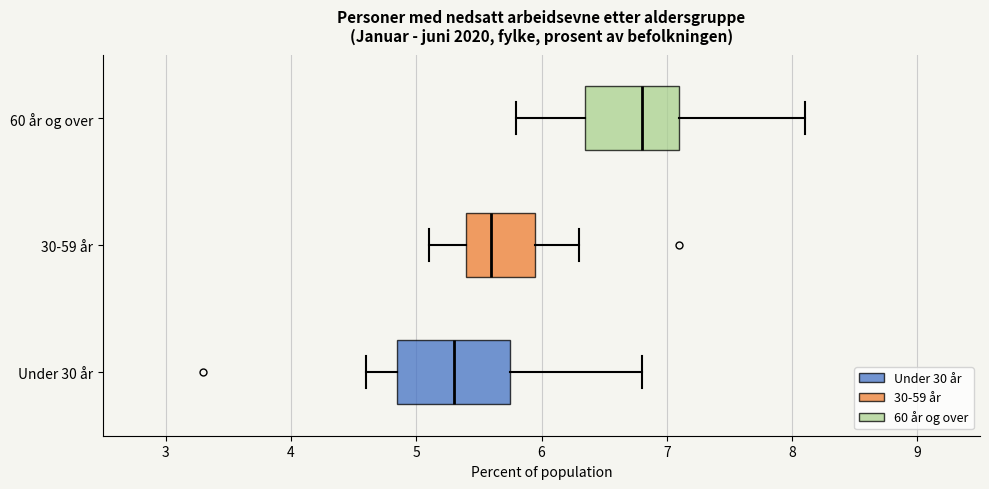

Where does the median line of the box for Under 30 år sit on the x-axis? The values are not printed on the chart, so give them approximately, as read against the axis.

5.3